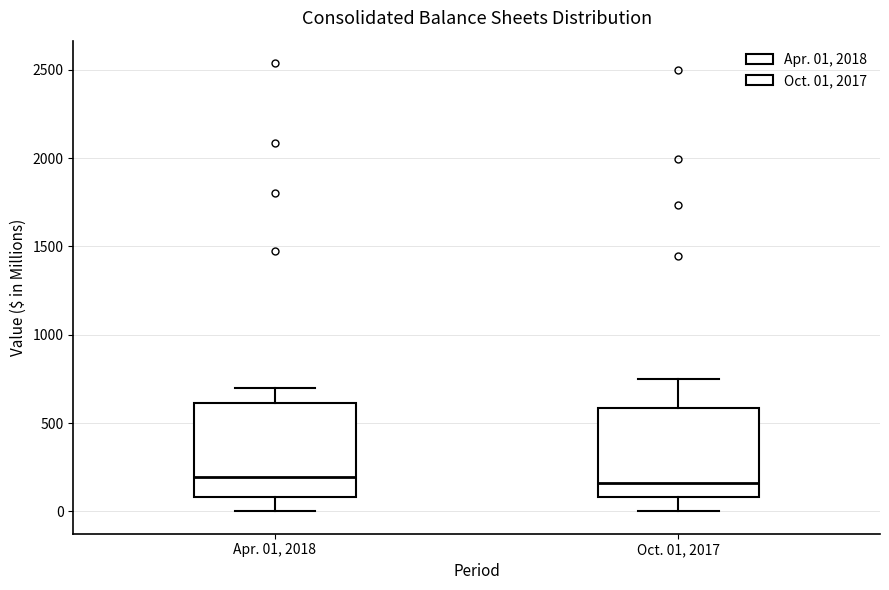

Reading left to right, read every box against the y-axis: the position of its median line, the range the box covers, and the ends of its whiskers. The values are not printed on the chart, so give them approximately, as read against the axis.

Apr. 01, 2018: median 200, box 100 to 600, whiskers 0 to 700
Oct. 01, 2017: median 150, box 100 to 600, whiskers 0 to 750